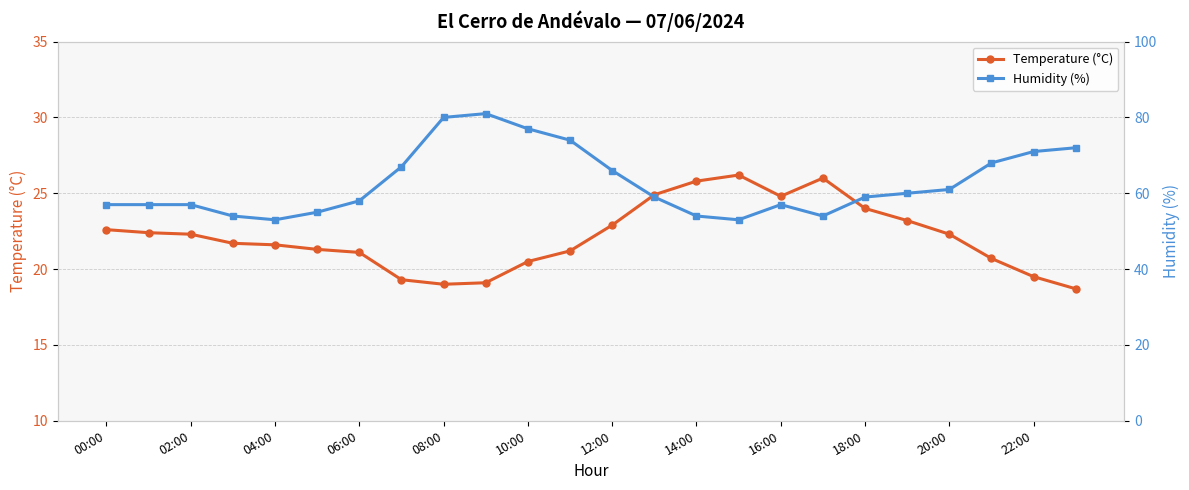

List the series in order of their overall mean, lowest first.

Temperature (°C), Humidity (%)